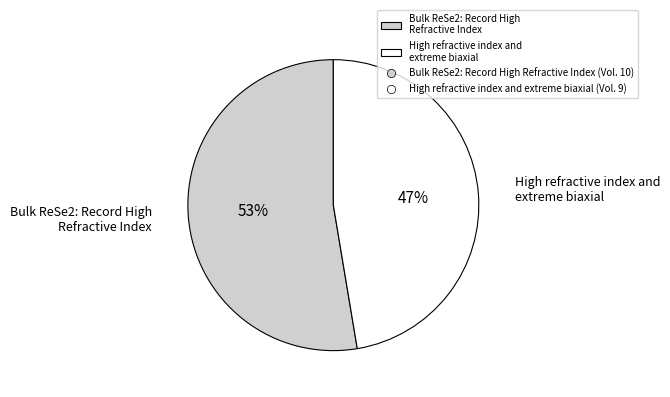

Is it true that Bulk ReSe2: Record High Refractive Index is 53% of the pie?

True